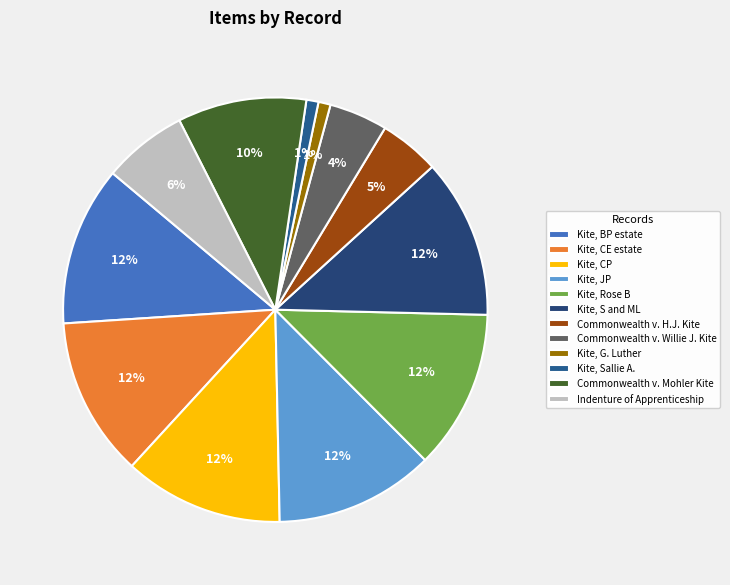

To the nearest percent, what is the difference between the Indenture of Apprenticeship and Kite, Rose B slice percentages?

6%